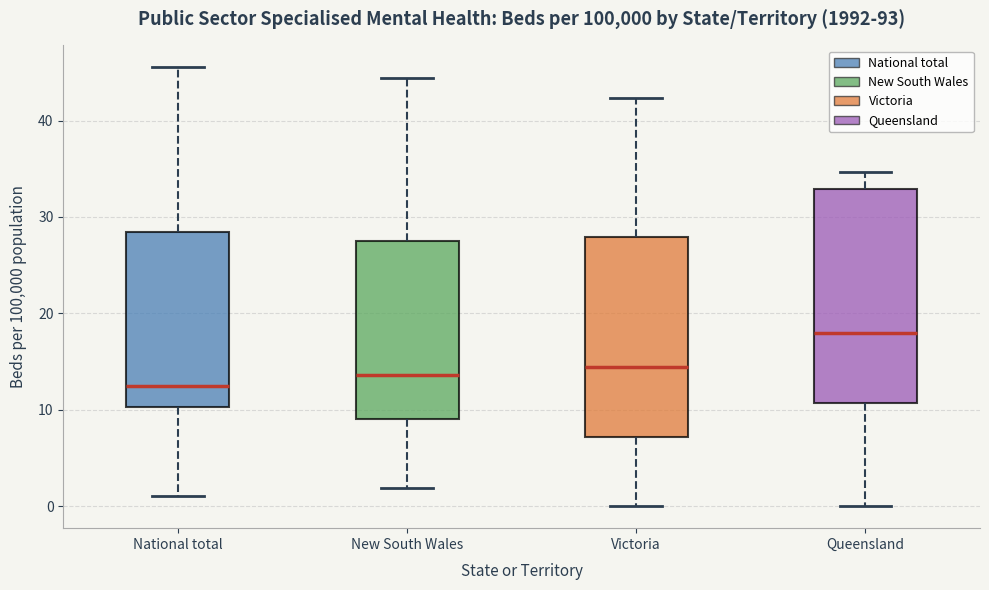

Where does the median line of the box for National total sit on the y-axis? The values are not printed on the chart, so give them approximately, as read against the axis.

12